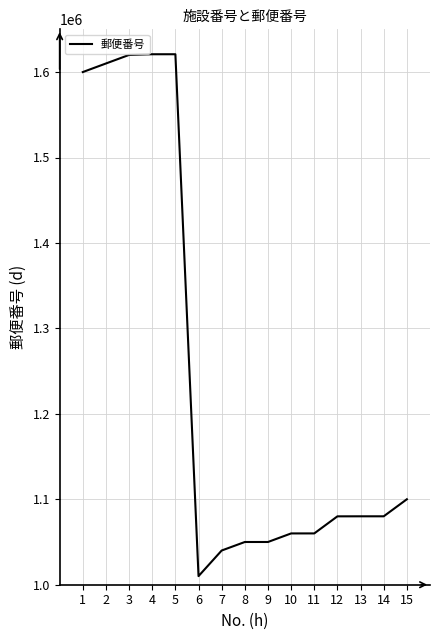

The value at 13 is 1080074. True or false?

True